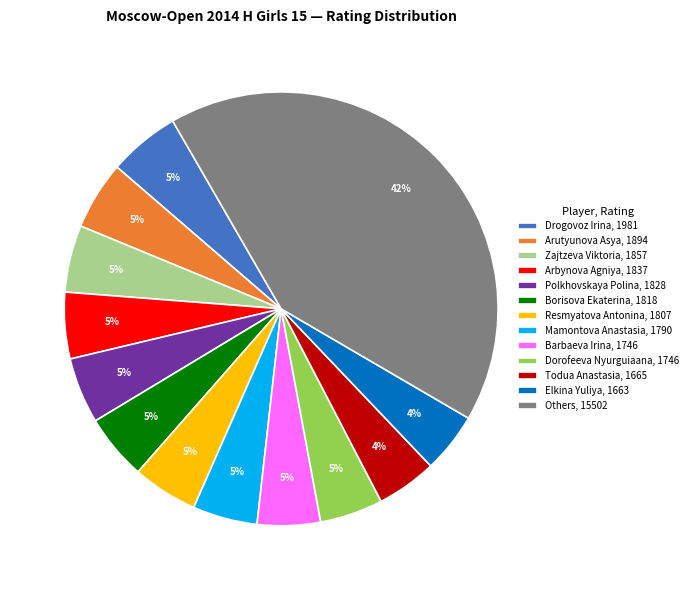

What percentage is the Others, 15502 slice, to the nearest percent?

42%